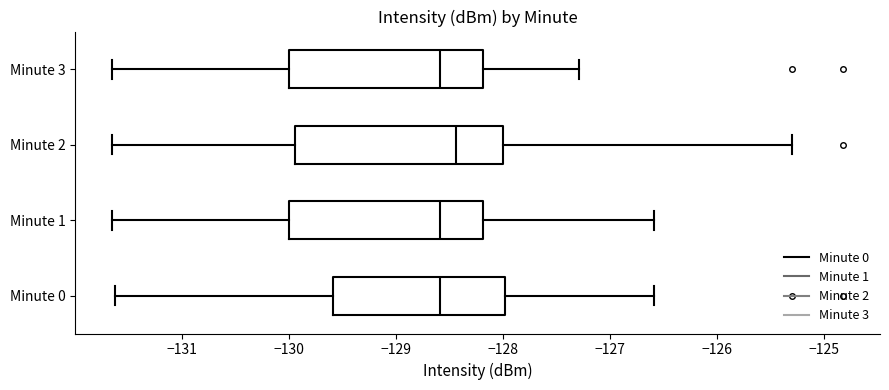

Where does the left whisker of the box for Minute 3 end on the x-axis? The values are not printed on the chart, so give them approximately, as read against the axis.

-131.7